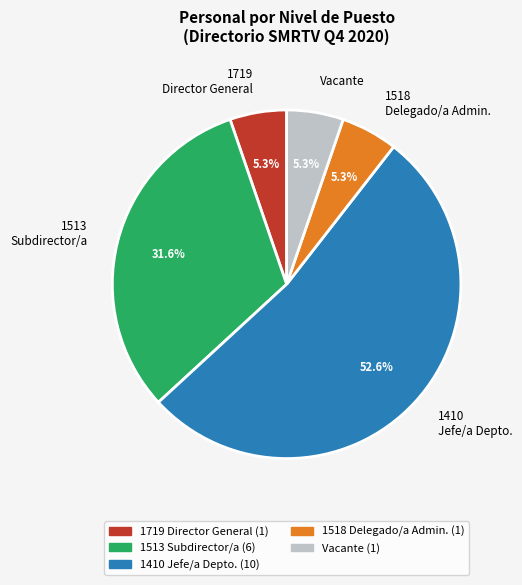

Between 1513 Subdirector/a and 1518 Delegado/a Admin., which is larger?

1513 Subdirector/a